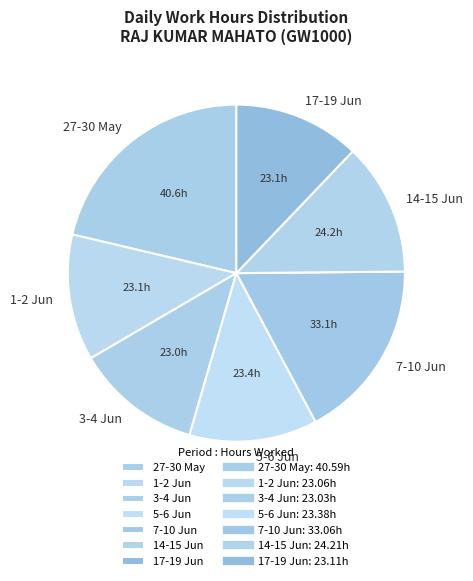

Is there any slice that represents more than half of the pie?

No